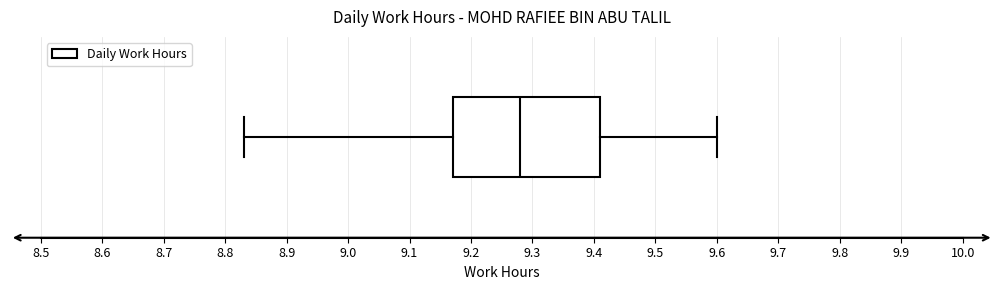

Where is the left edge of the box on the x-axis? The values are not printed on the chart, so give them approximately, as read against the axis.

9.17